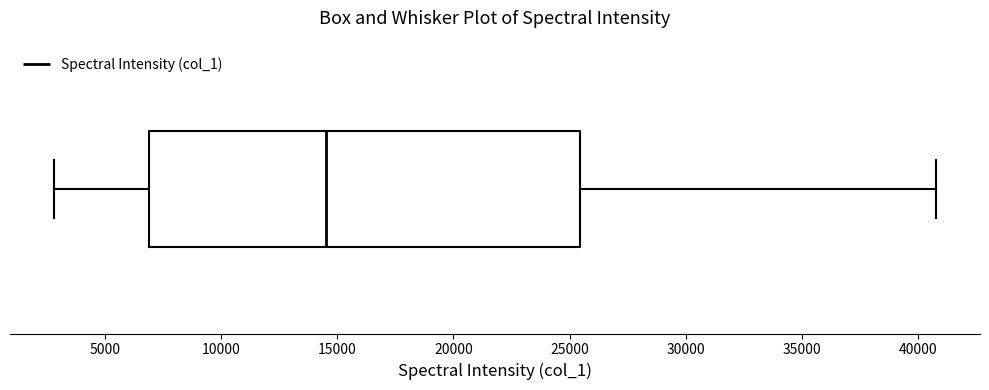

Where does the right whisker of the box end on the x-axis? The values are not printed on the chart, so give them approximately, as read against the axis.

41000